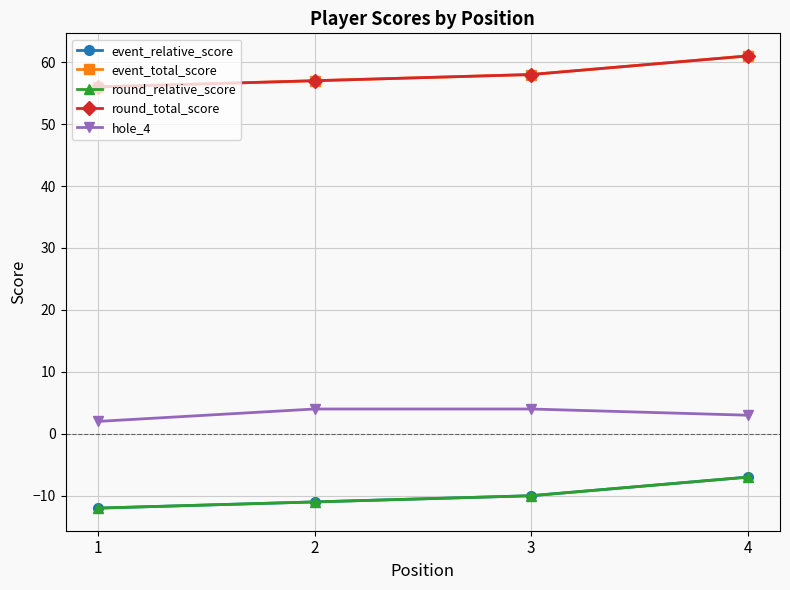

What is the difference between the maximum and minimum values in the round_relative_score series?

5